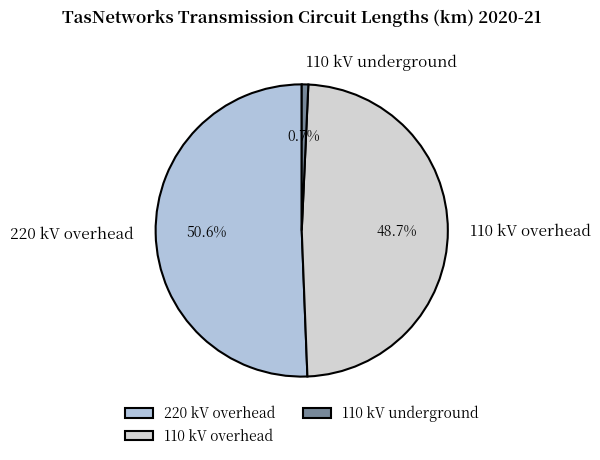

Count the number of slices in the pie.

3